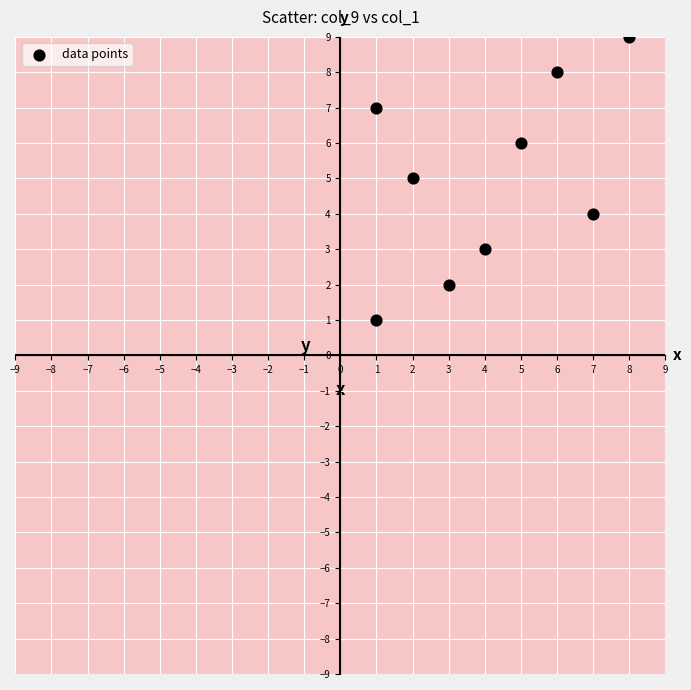

What is the average Y value?

5